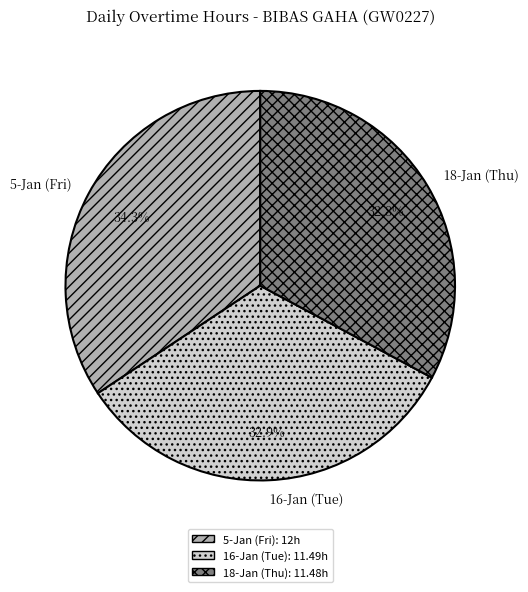

What percentage is the 16-Jan (Tue) slice, to the nearest percent?

33%